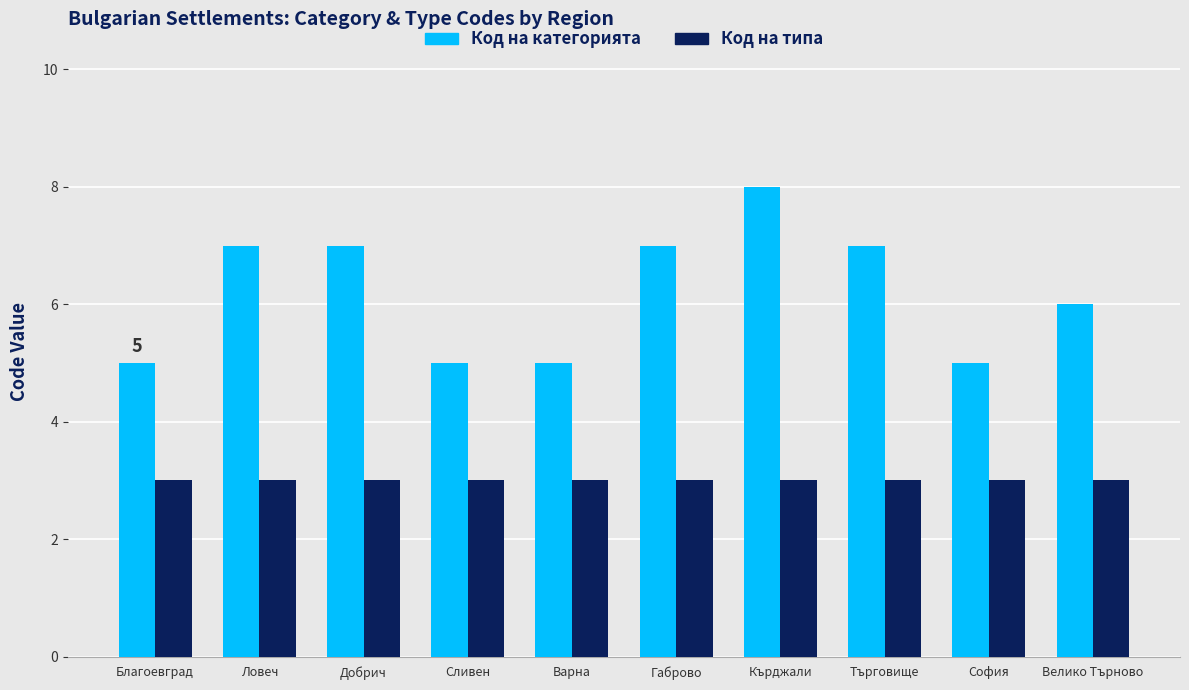

Which series has the widest spread of values?

Код на категорията